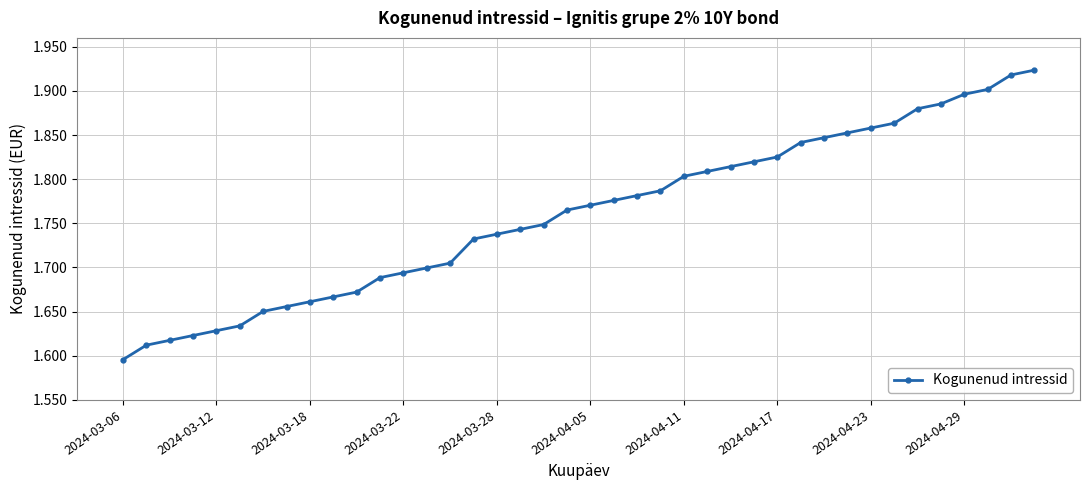

What is the difference between the second highest and second lowest values?

0.3